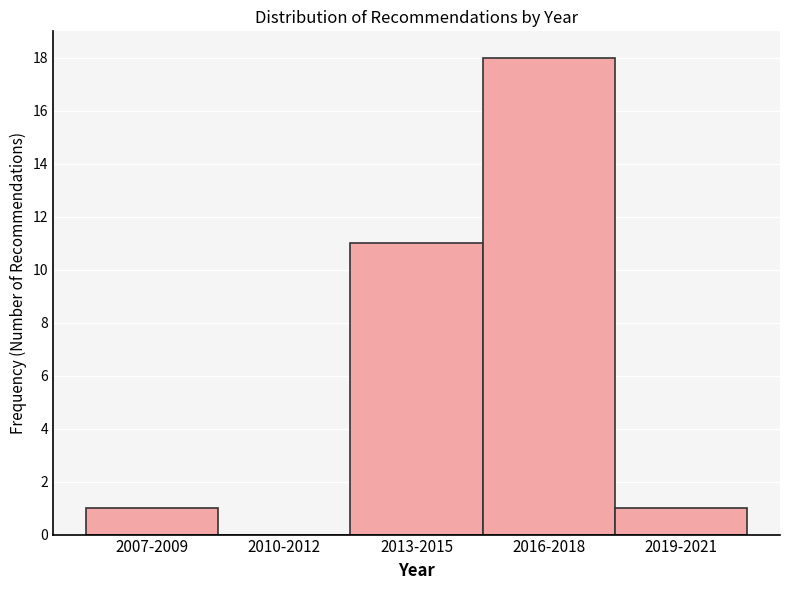

Reading left to right, extract all data points from this chart.

2007-2009=1	2010-2012=0	2013-2015=11	2016-2018=18	2019-2021=1